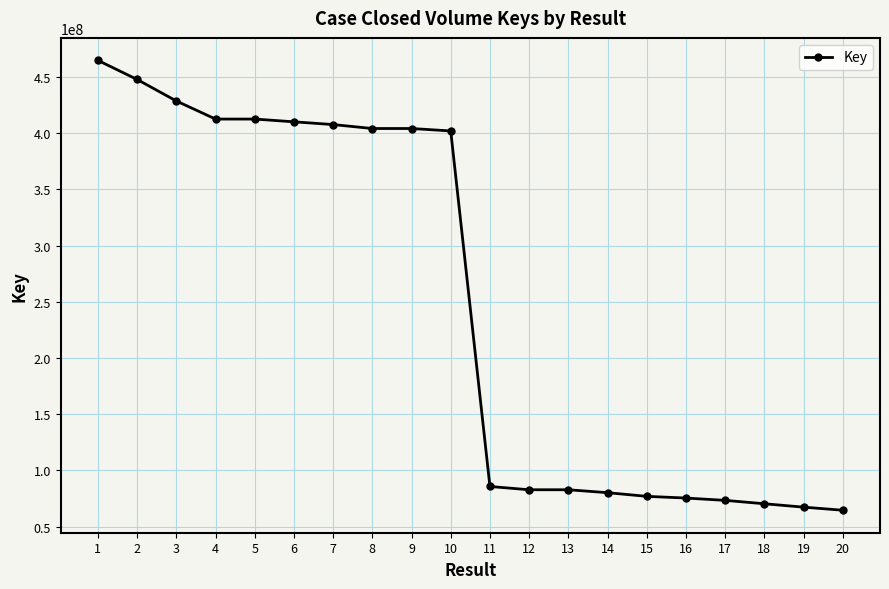

Between 15 and 5, which is larger?

5